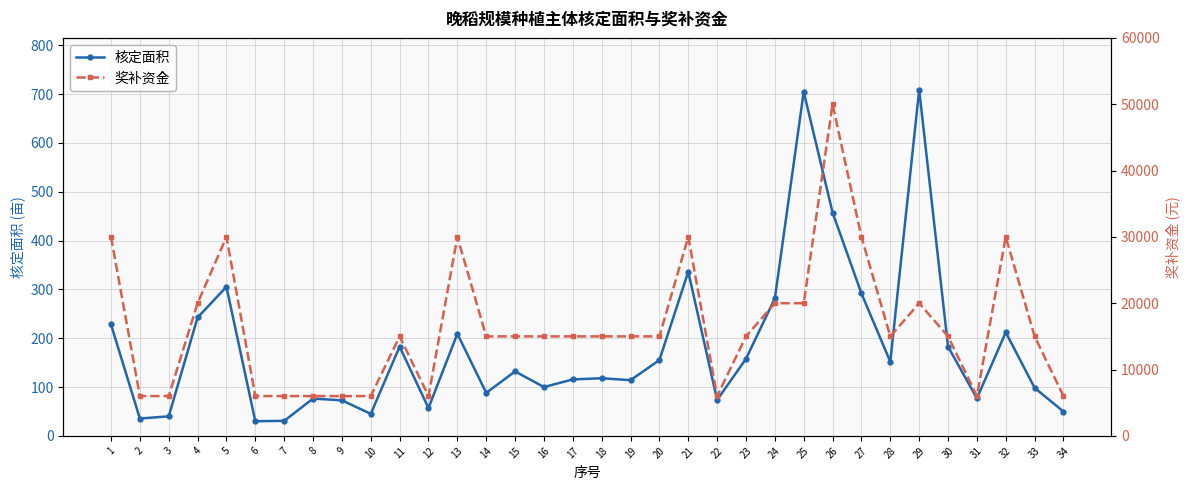

Reading right to left, extract all data points from this chart.

核定面积: 34=49.7	33=98.3	32=212.0	31=76.8	30=182.8	29=708.7	28=151.7	27=291.7	26=457.2	25=704.5	24=281.6	23=157.8	22=73.5	21=336.1	20=155.2	19=114.0	18=118.0	17=115.6	16=100.0	15=132.0	14=88.1	13=209.1	12=57.0	11=182.8	10=45.1	9=72.7	8=76.4	7=30.7	6=30.0	5=305.2	4=242.4	3=40.0	2=35.5	1=228.3
奖补资金: 34=6000.0	33=15000.0	32=30000.0	31=6000.0	30=15000.0	29=20000.0	28=15000.0	27=30000.0	26=50000.0	25=20000.0	24=20000.0	23=15000.0	22=6000.0	21=30000.0	20=15000.0	19=15000.0	18=15000.0	17=15000.0	16=15000.0	15=15000.0	14=15000.0	13=30000.0	12=6000.0	11=15000.0	10=6000.0	9=6000.0	8=6000.0	7=6000.0	6=6000.0	5=30000.0	4=20000.0	3=6000.0	2=6000.0	1=30000.0